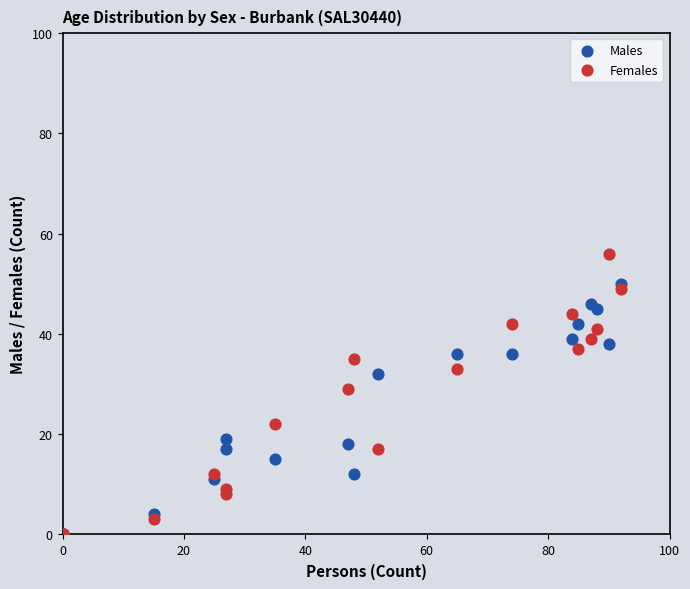

Across all series, what Y value is closest to 28?

29